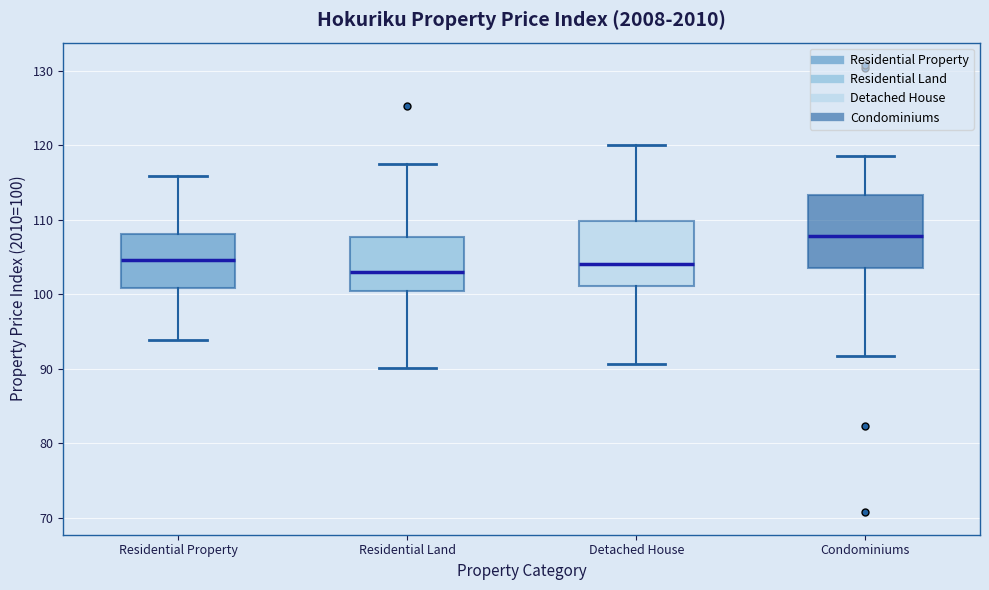

Where is the upper edge of the box for Condominiums on the y-axis? The values are not printed on the chart, so give them approximately, as read against the axis.

113